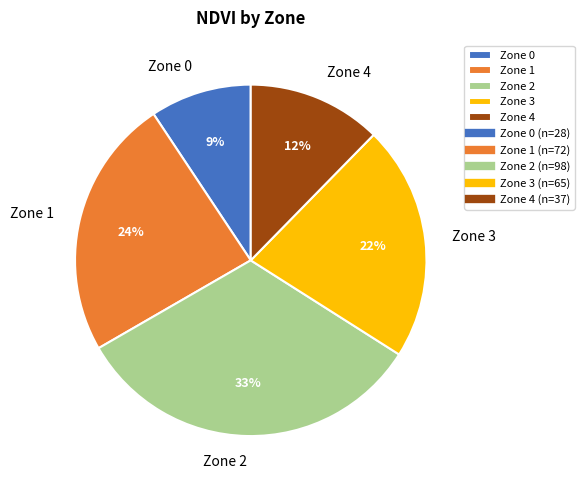

Which slice is the largest?

Zone 2